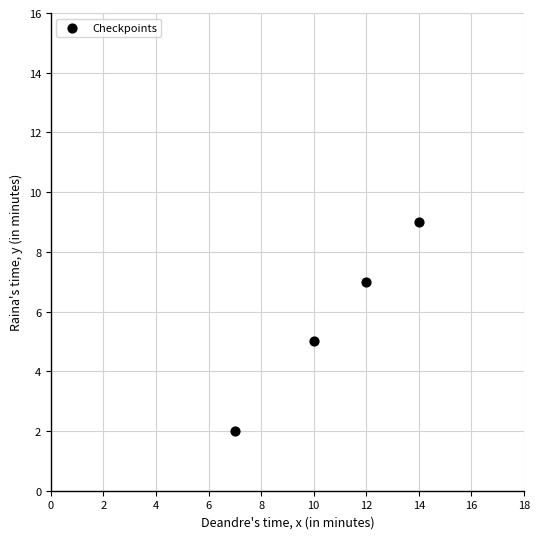

What is the range of X values (max minus min)?

7